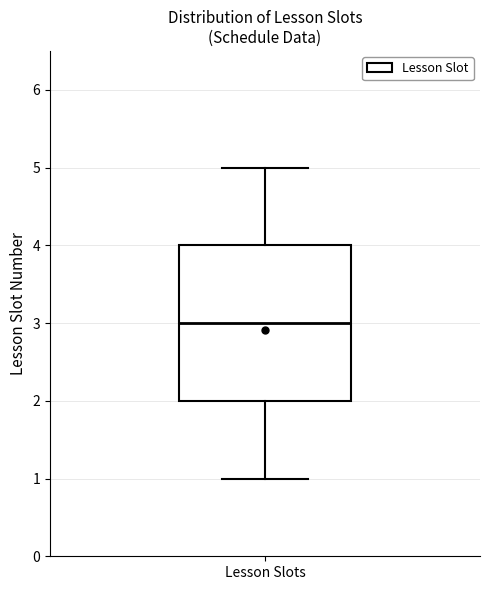

Transcribe this box plot: give where the median line is, the range the box spans, and where the two whiskers end, as read against the y-axis. The values are not printed on the chart, so give them approximately, as read against the axis.

median 3, box 2 to 4, whiskers 1 to 5